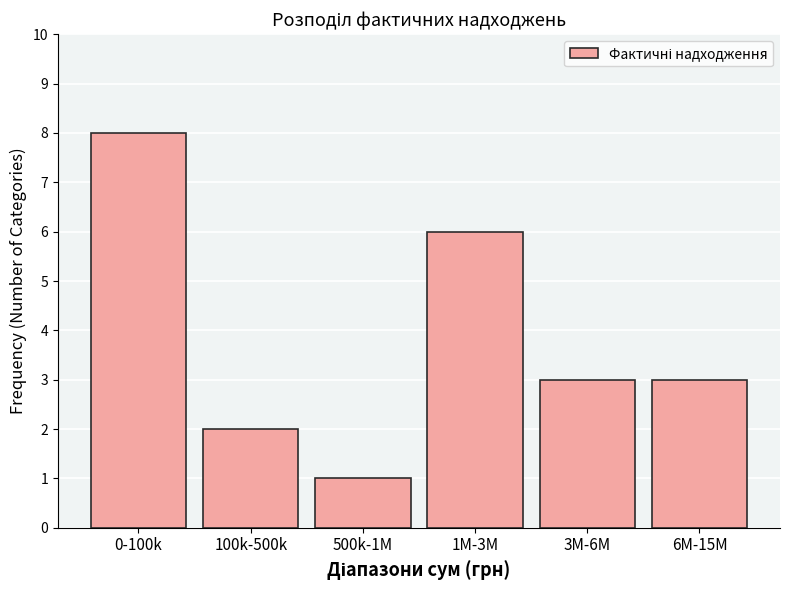

Reading left to right, transcribe all the data shown in this chart.

0-100k=8	100k-500k=2	500k-1M=1	1M-3M=6	3M-6M=3	6M-15M=3